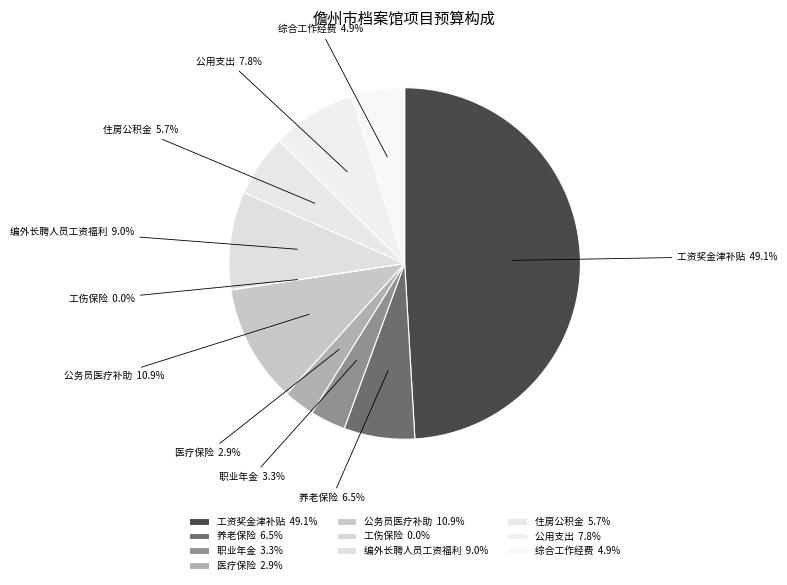

To the nearest percent, what portion does 职业年金 represent?

3%